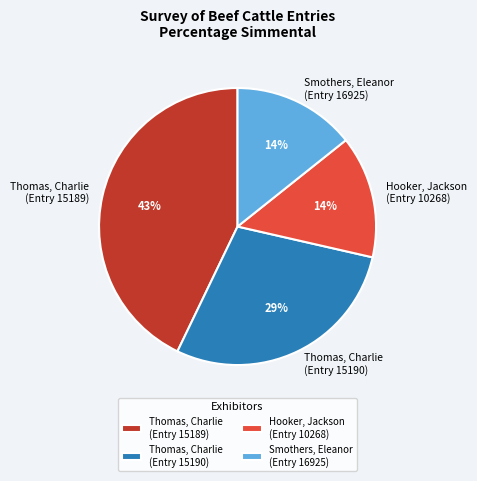

Does any single category account for the majority?

No